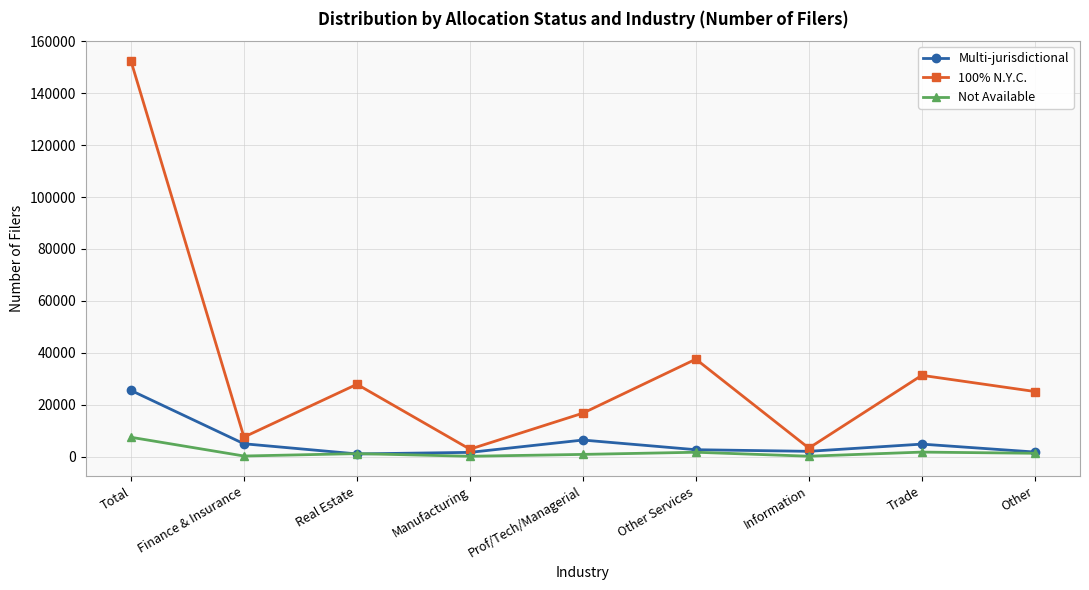

What is the total value across all series at Finance & Insurance?

12800